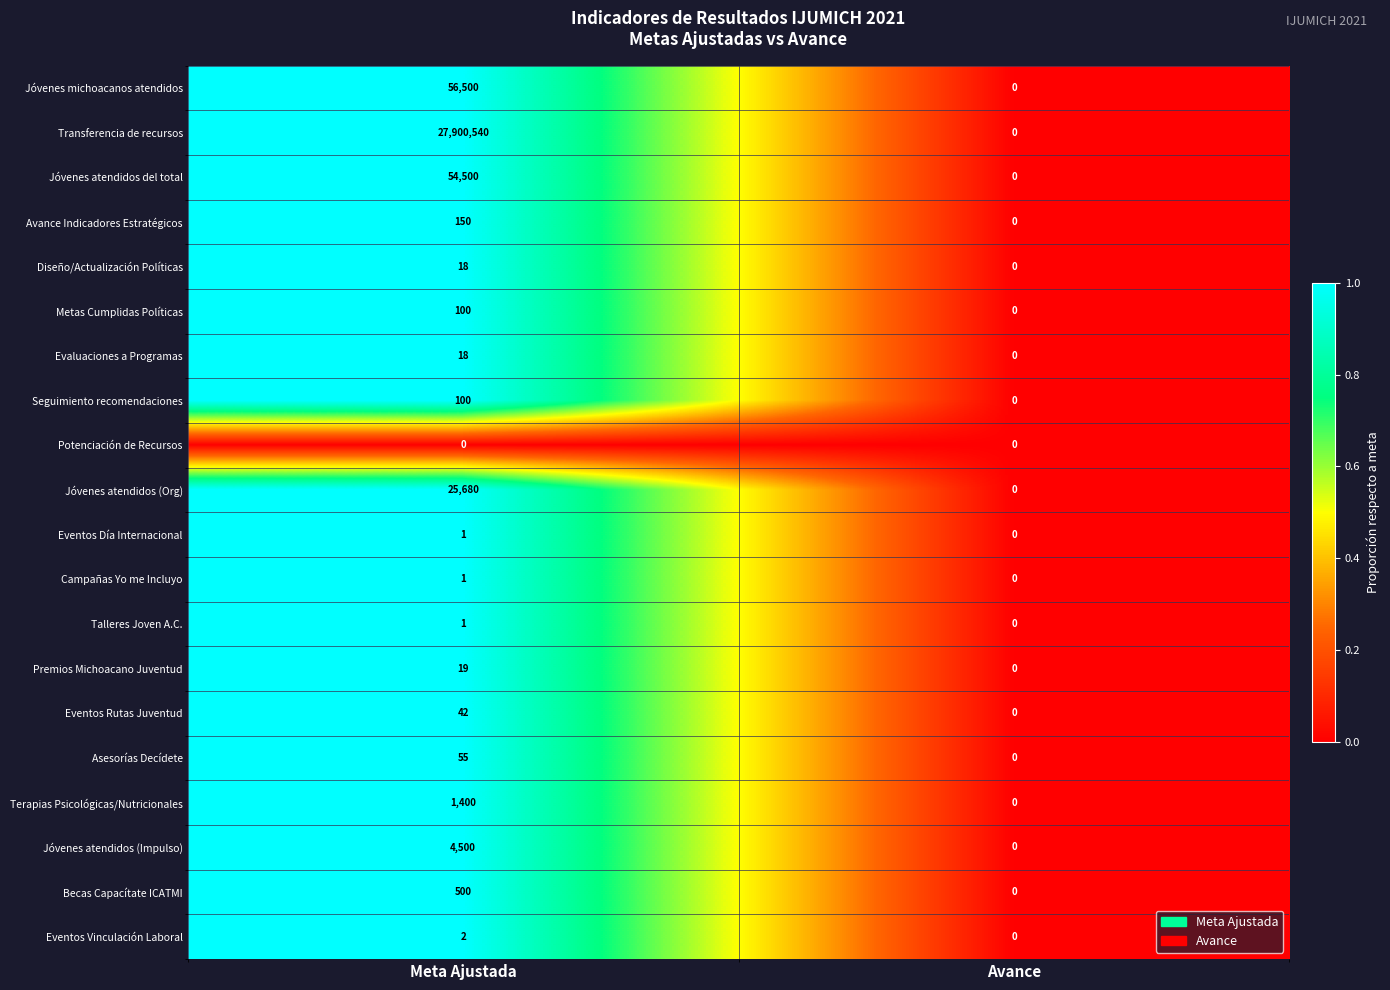

Is it true that Asesorías Decídete equals 55 at Meta Ajustada?

True